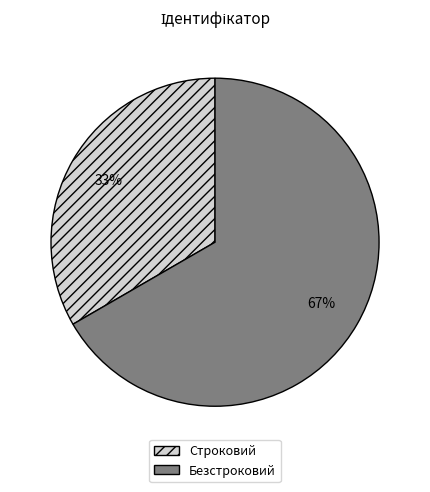

Is it true that Безстроковий is 74% of the pie?

False